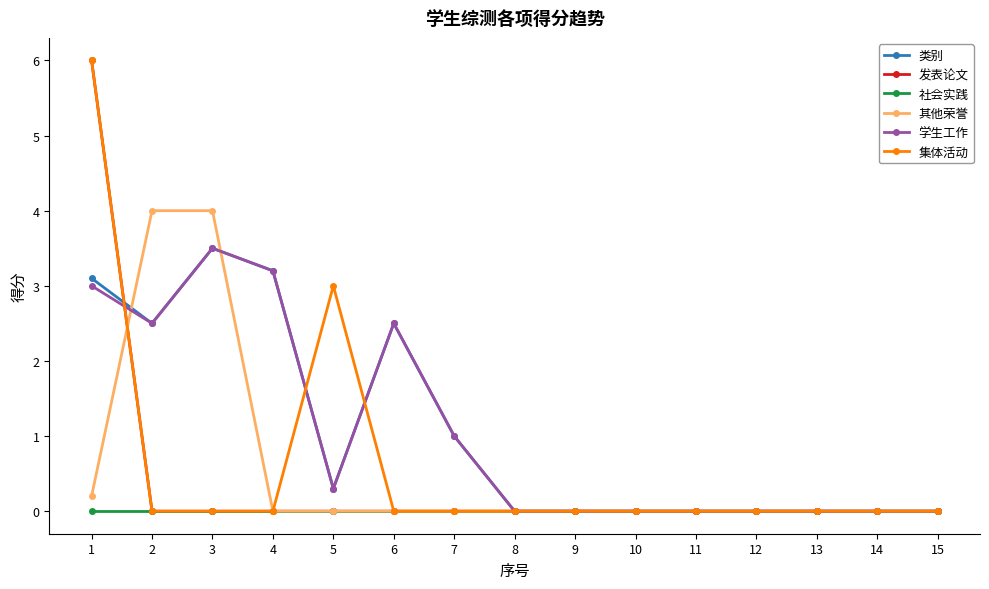

What is the average value of the 发表论文 series?

0.4